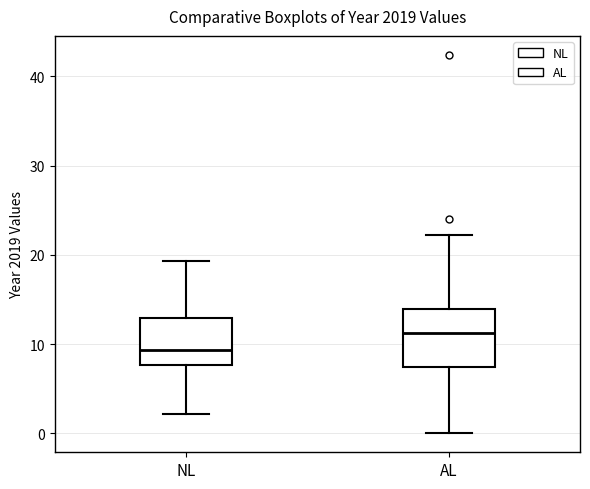

Comparing the boxes themselves (not the whiskers), which one is the tallest?

AL